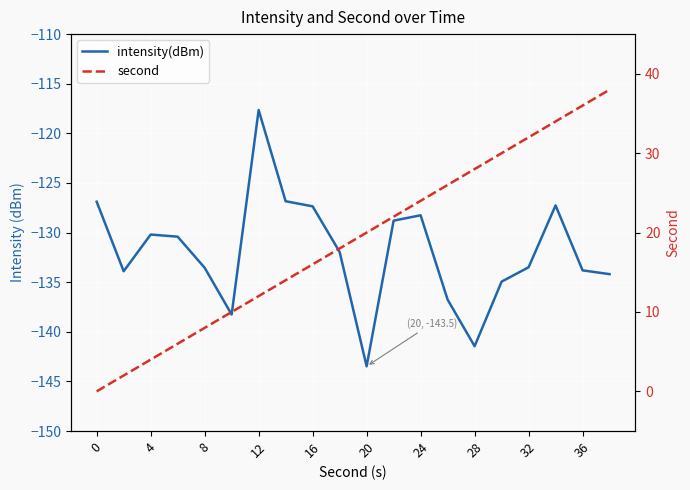

True or false: intensity(dBm) has more than 1 interior local peaks.

True